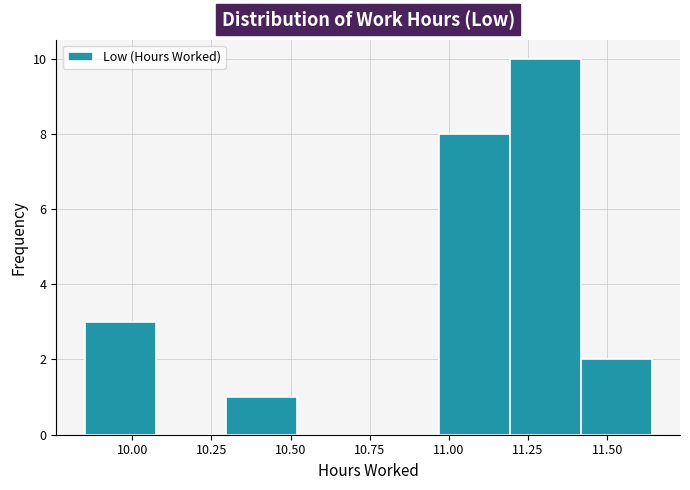

Reading left to right, transcribe this chart: for each bar, give the range it covers on the x-axis and its height. Neither the bar edges nor the heights are printed on the chart, so give them approximately, as read against the axes.

9.85 to 10.05: 3
10.05 to 10.30: 0
10.30 to 10.50: 1
10.50 to 10.75: 0
10.75 to 10.95: 0
10.95 to 11.20: 8
11.20 to 11.40: 10
11.40 to 11.65: 2